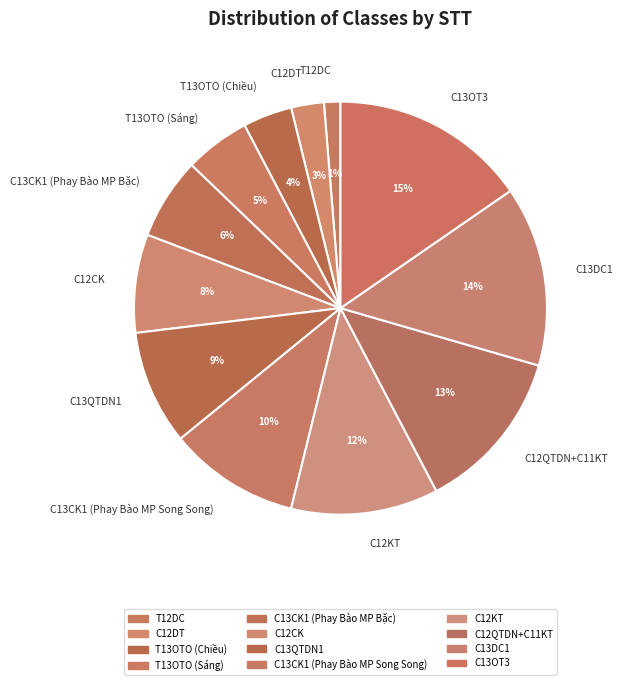

Does C12DT represent more than half of the total?

No